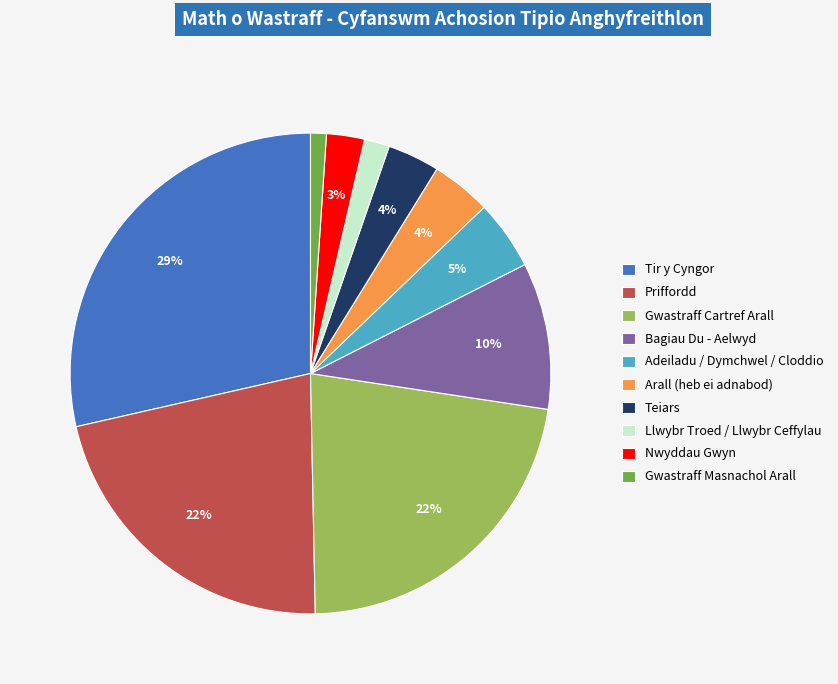

To the nearest percent, what portion does Nwyddau Gwyn represent?

3%